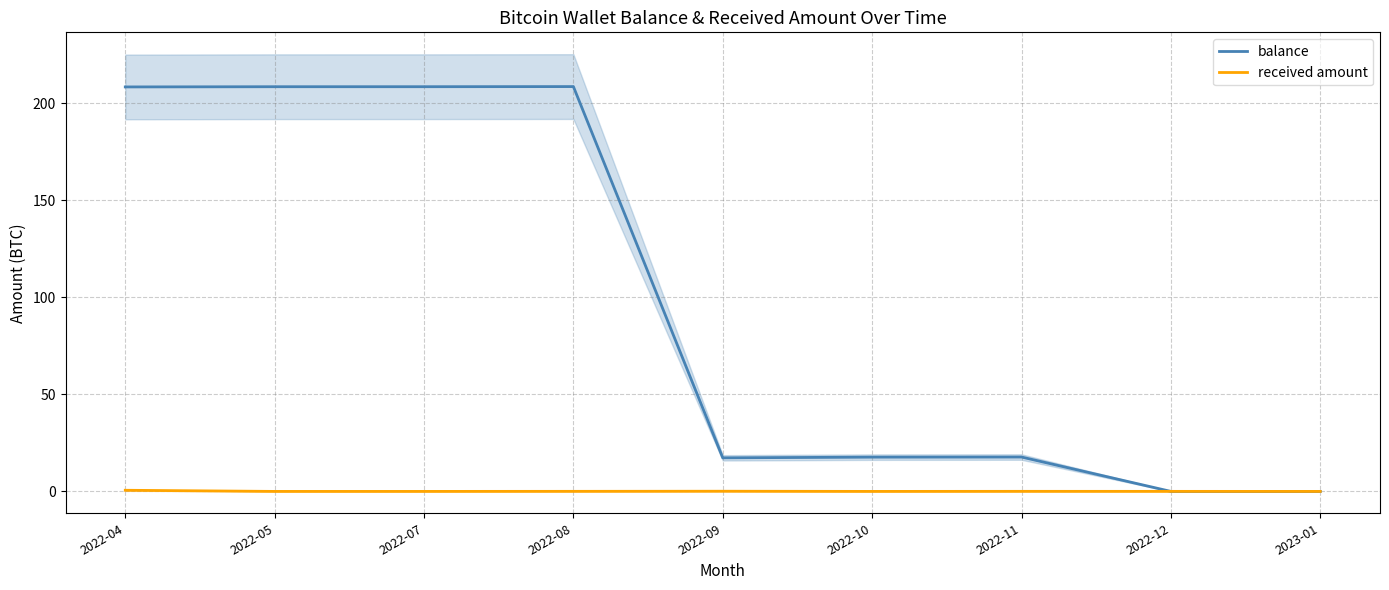

The value of received amount at 2022-12 is 0.0. True or false?

True